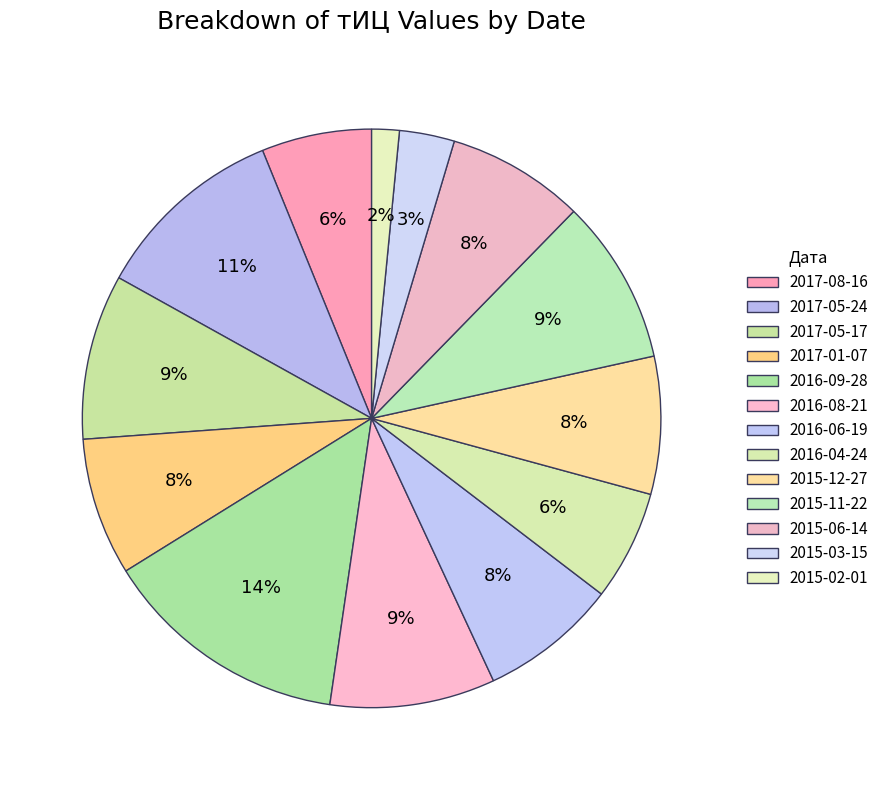

Is 2016-09-28 the majority of the pie?

No